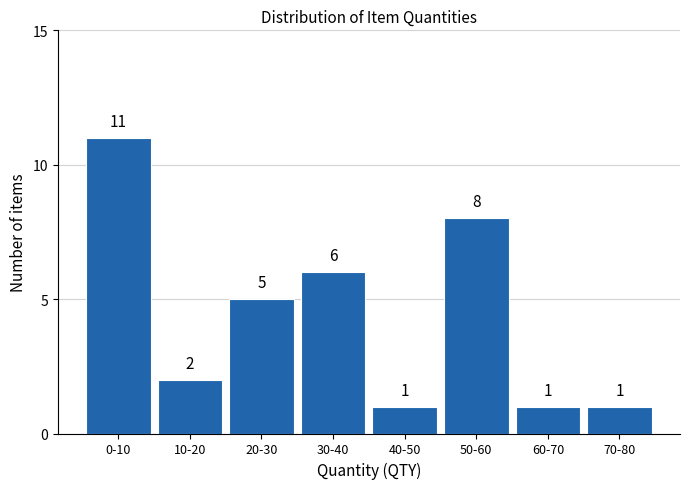

Reading left to right, extract all data points from this chart.

0-10=11	10-20=2	20-30=5	30-40=6	40-50=1	50-60=8	60-70=1	70-80=1